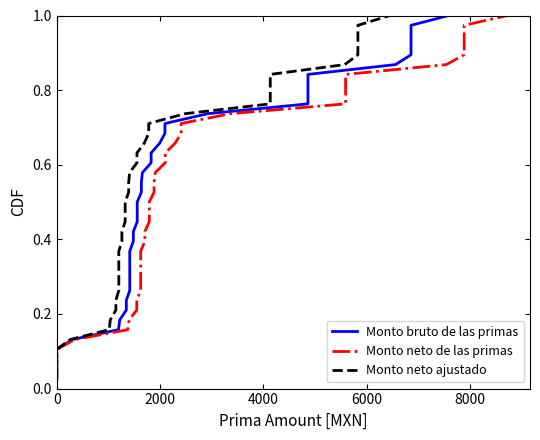

Which series has the largest total across all categories?

Monto bruto de las primas